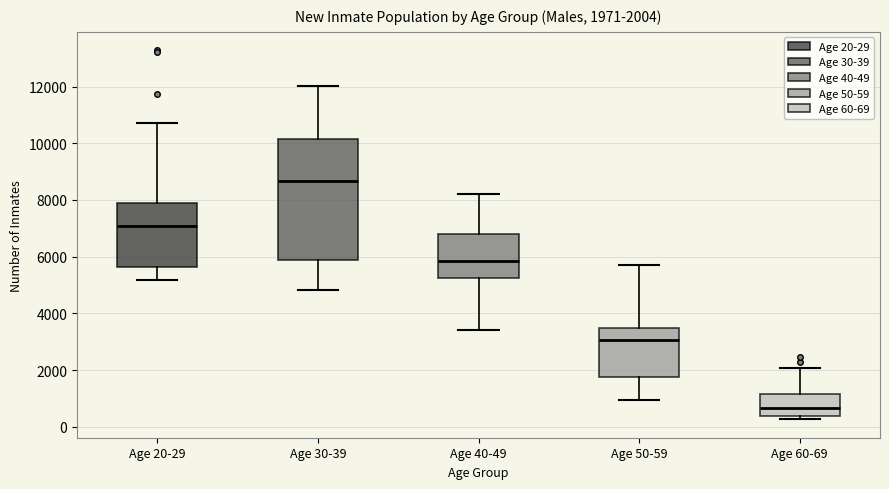

Comparing the boxes themselves (not the whiskers), which one is the tallest?

Age 30-39